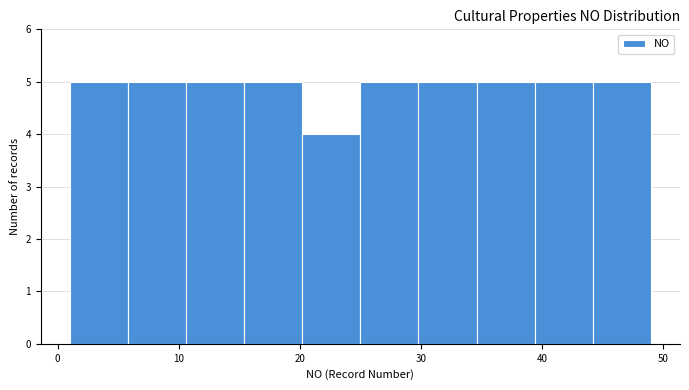

How tall is the bar that spans 25.0 to 29.8 on the x-axis? Neither the bar edges nor the heights are printed on the chart, so give them approximately, as read against the axes.

5